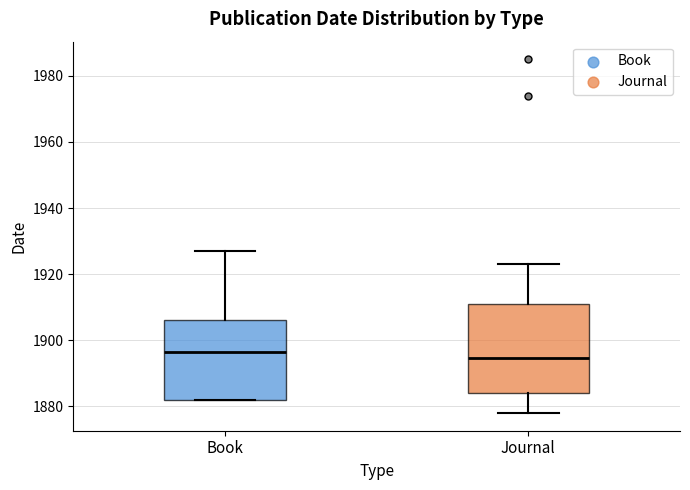

Reading left to right, read every box against the y-axis: the position of its median line, the range the box covers, and the ends of its whiskers. The values are not printed on the chart, so give them approximately, as read against the axis.

Book: median 1896, box 1882 to 1906, whiskers 1882 to 1928
Journal: median 1894, box 1884 to 1912, whiskers 1878 to 1924